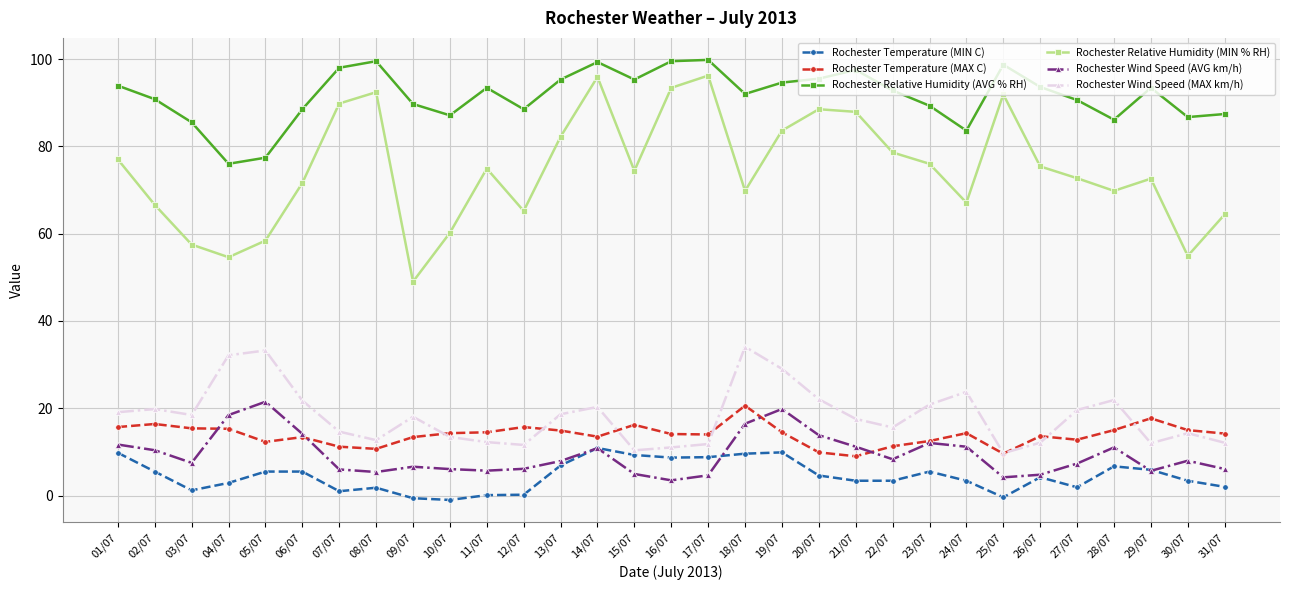

What is the greatest value displayed?

99.8